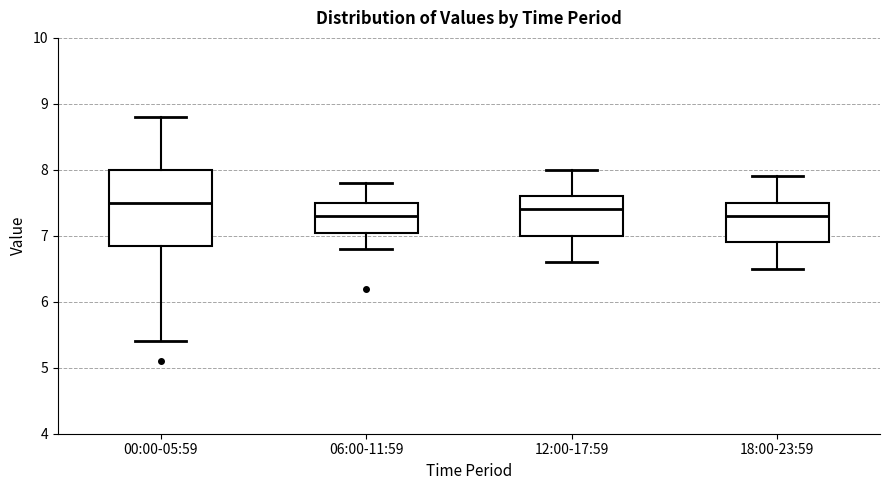

Reading left to right, read every box against the y-axis: the position of its median line, the range the box covers, and the ends of its whiskers. The values are not printed on the chart, so give them approximately, as read against the axis.

00:00-05:59: median 7.5, box 6.9 to 8.0, whiskers 5.4 to 8.8
06:00-11:59: median 7.3, box 7.1 to 7.5, whiskers 6.8 to 7.8
12:00-17:59: median 7.4, box 7.0 to 7.6, whiskers 6.6 to 8.0
18:00-23:59: median 7.3, box 6.9 to 7.5, whiskers 6.5 to 7.9